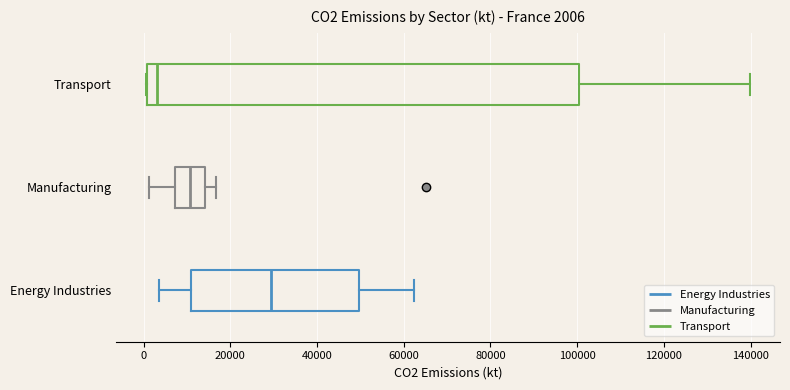

Which box is the widest, from its left edge to its right edge?

Transport